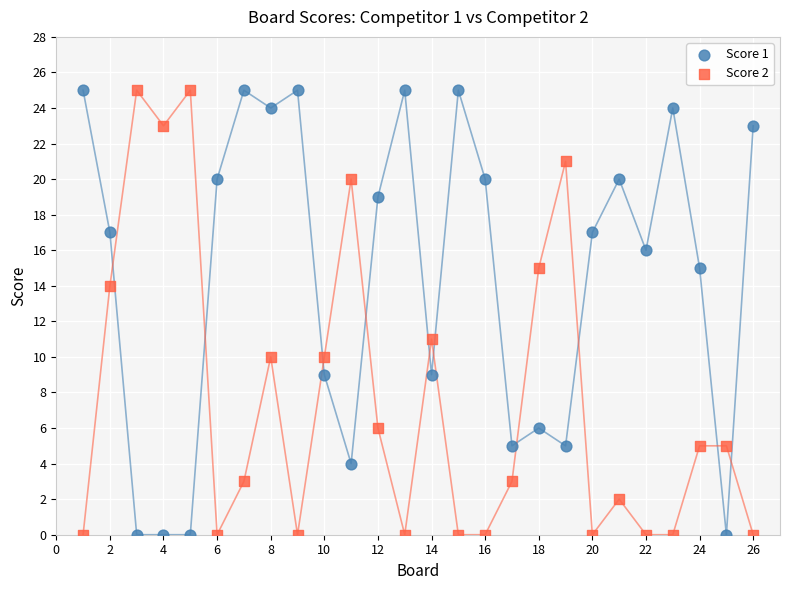

Across all data points, what is the range of Y values (max minus min)?

25